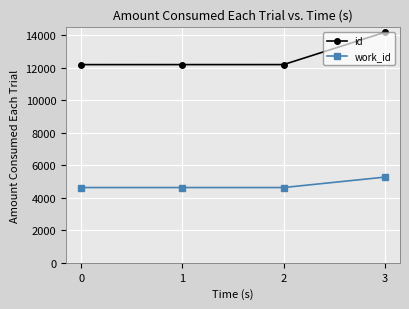

The value of work_id at 1 is 4635. True or false?

True